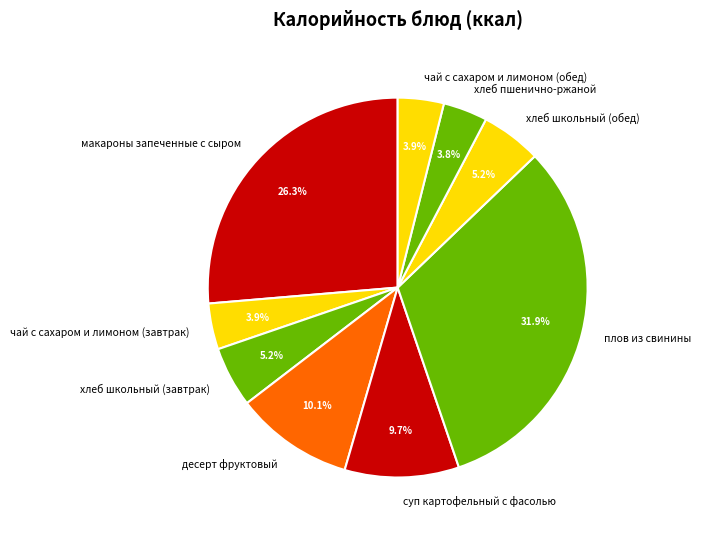

To the nearest percent, what portion does макароны запеченные с сыром represent?

26%